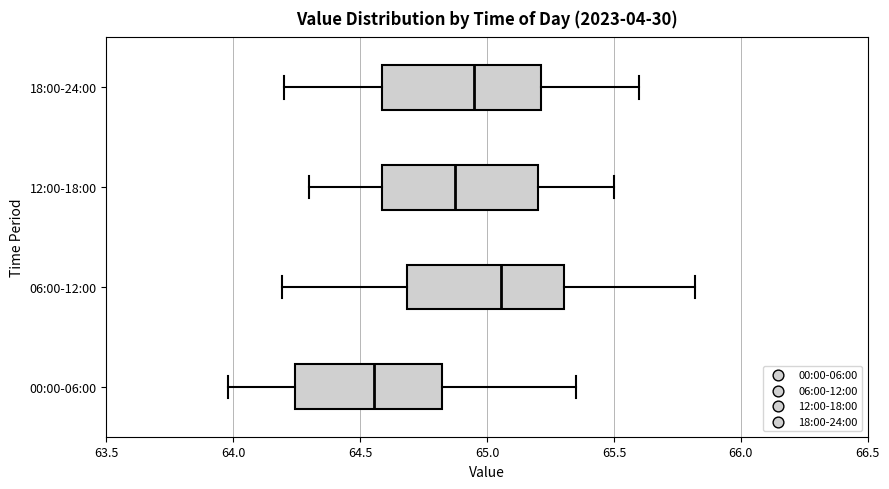

Reading bottom to top, read every box against the x-axis: the position of its median line, the range the box covers, and the ends of its whiskers. The values are not printed on the chart, so give them approximately, as read against the axis.

00:00-06:00: median 64.55, box 64.25 to 64.80, whiskers 64.00 to 65.35
06:00-12:00: median 65.05, box 64.70 to 65.30, whiskers 64.20 to 65.80
12:00-18:00: median 64.90, box 64.60 to 65.20, whiskers 64.30 to 65.50
18:00-24:00: median 64.95, box 64.60 to 65.20, whiskers 64.20 to 65.60